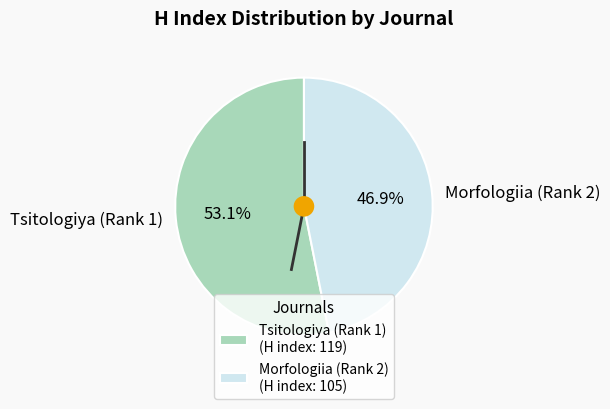

What percentage is the Tsitologiya (Rank 1) slice, to the nearest percent?

53%